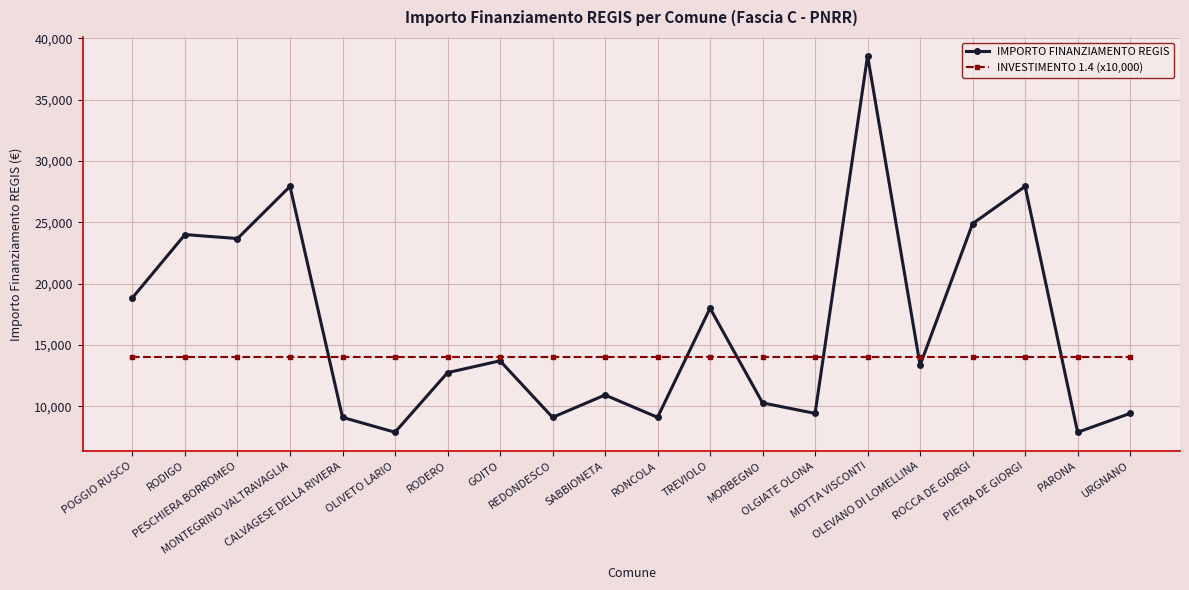

At which category is the sum across all series the highest?

MOTTA VISCONTI